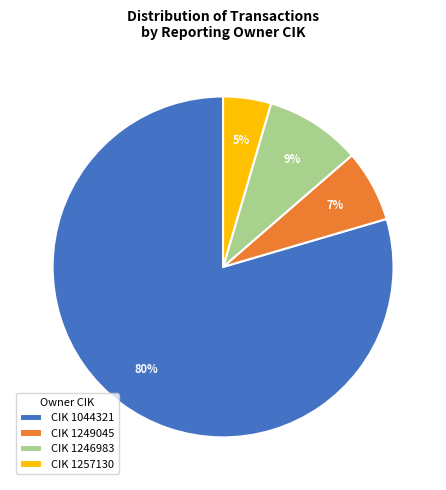

Between CIK 1246983 and CIK 1249045, which is larger?

CIK 1246983